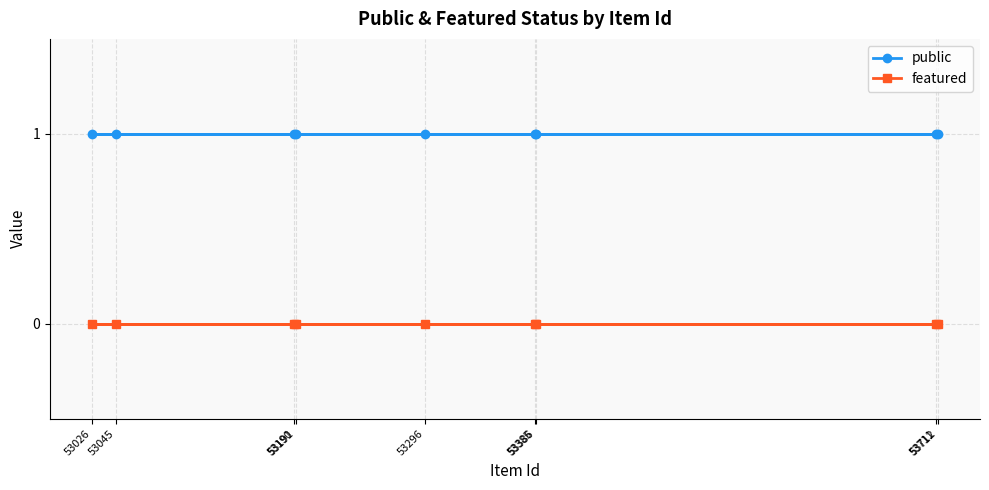

Reading right to left, list all the values displayed in this chart.

public: 53712=1	53711=1	53386=1	53385=1	53296=1	53191=1	53190=1	53045=1	53026=1
featured: 53712=0	53711=0	53386=0	53385=0	53296=0	53191=0	53190=0	53045=0	53026=0